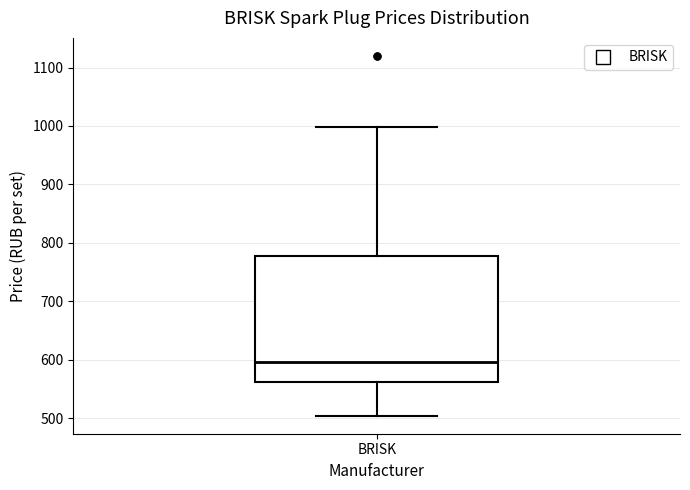

Transcribe this box plot: give where the median line is, the range the box spans, and where the two whiskers end, as read against the y-axis. The values are not printed on the chart, so give them approximately, as read against the axis.

median 600, box 560 to 780, whiskers 500 to 1000